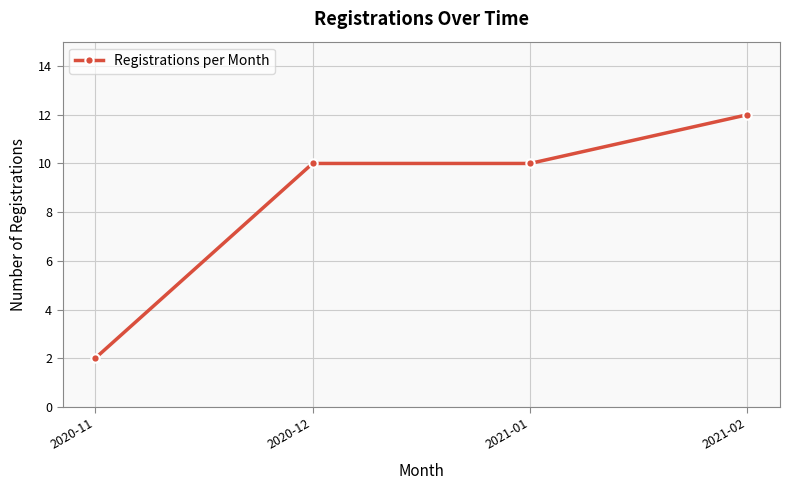

What is the change in value from 2021-01 to 2021-02?

+2